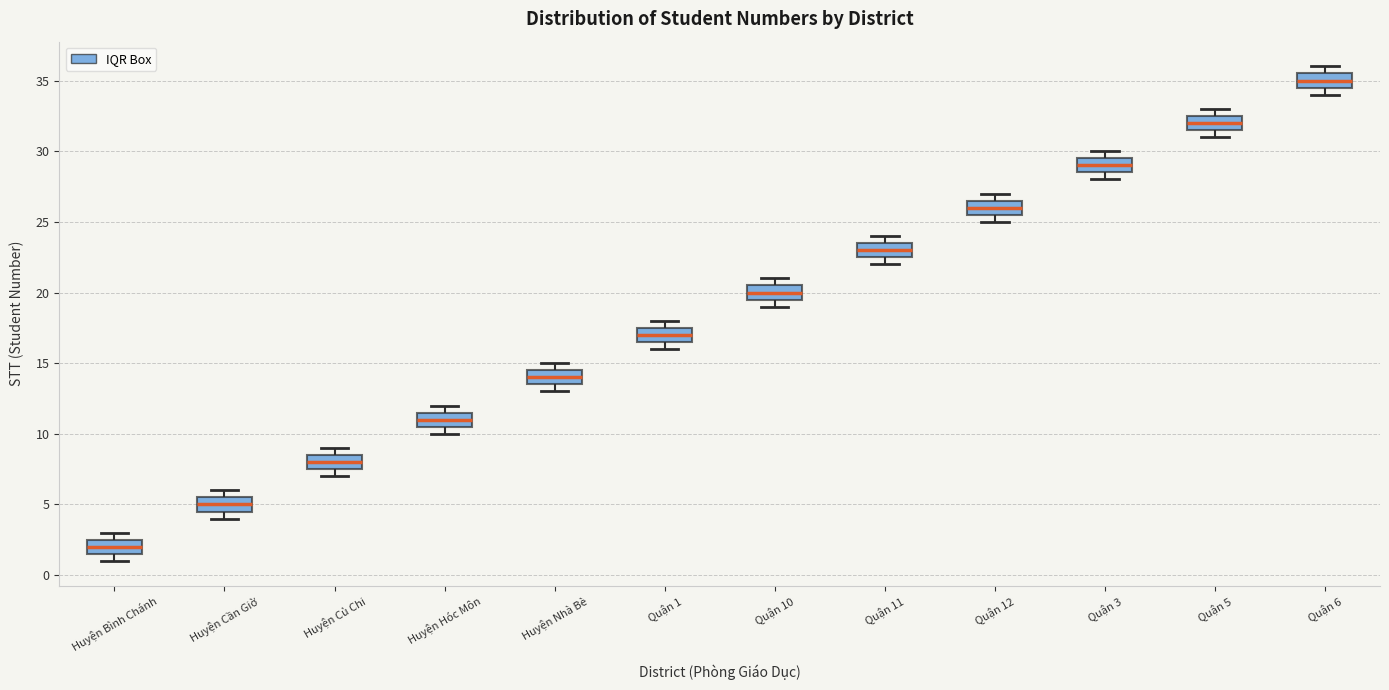

Reading left to right, read every box against the y-axis: the position of its median line, the range the box covers, and the ends of its whiskers. The values are not printed on the chart, so give them approximately, as read against the axis.

Huyện Bình Chánh: median 2.0, box 1.5 to 2.5, whiskers 1.0 to 3.0
Huyện Cần Giờ: median 5.0, box 4.5 to 5.5, whiskers 4.0 to 6.0
Huyện Củ Chi: median 8.0, box 7.5 to 8.5, whiskers 7.0 to 9.0
Huyện Hóc Môn: median 11.0, box 10.5 to 11.5, whiskers 10.0 to 12.0
Huyện Nhà Bè: median 14.0, box 13.5 to 14.5, whiskers 13.0 to 15.0
Quận 1: median 17.0, box 16.5 to 17.5, whiskers 16.0 to 18.0
Quận 10: median 20.0, box 19.5 to 20.5, whiskers 19.0 to 21.0
Quận 11: median 23.0, box 22.5 to 23.5, whiskers 22.0 to 24.0
Quận 12: median 26.0, box 25.5 to 26.5, whiskers 25.0 to 27.0
Quận 3: median 29.0, box 28.5 to 29.5, whiskers 28.0 to 30.0
Quận 5: median 32.0, box 31.5 to 32.5, whiskers 31.0 to 33.0
Quận 6: median 35.0, box 34.5 to 35.5, whiskers 34.0 to 36.0